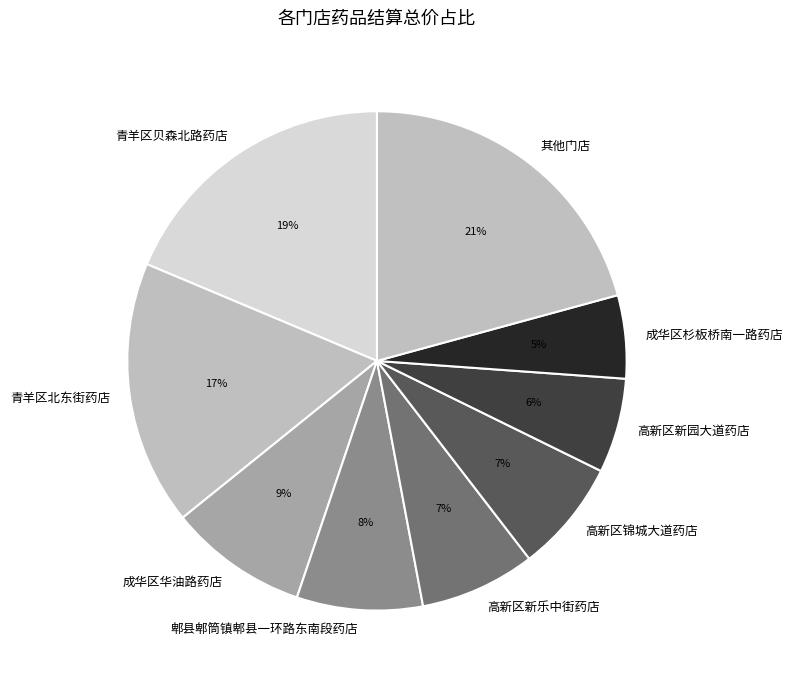

Do 其他门店 and 高新区新乐中街药店 together represent more than half of the pie?

No